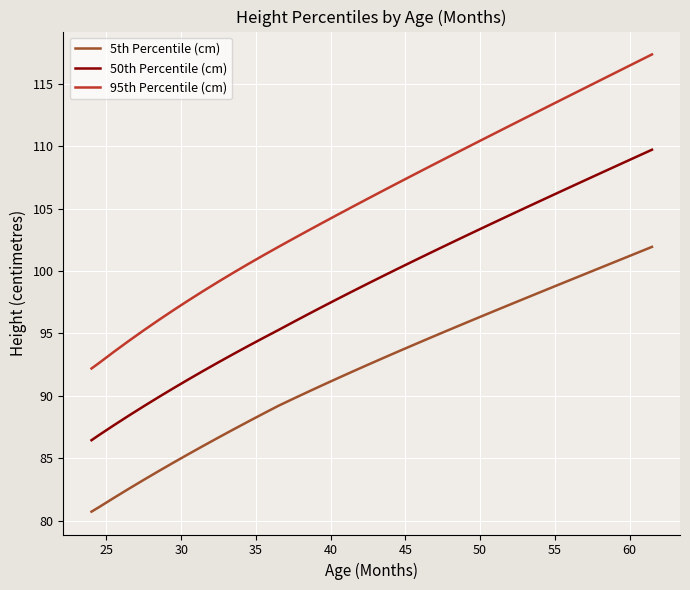

Which series has the largest range (max minus min)?

95th Percentile (cm)